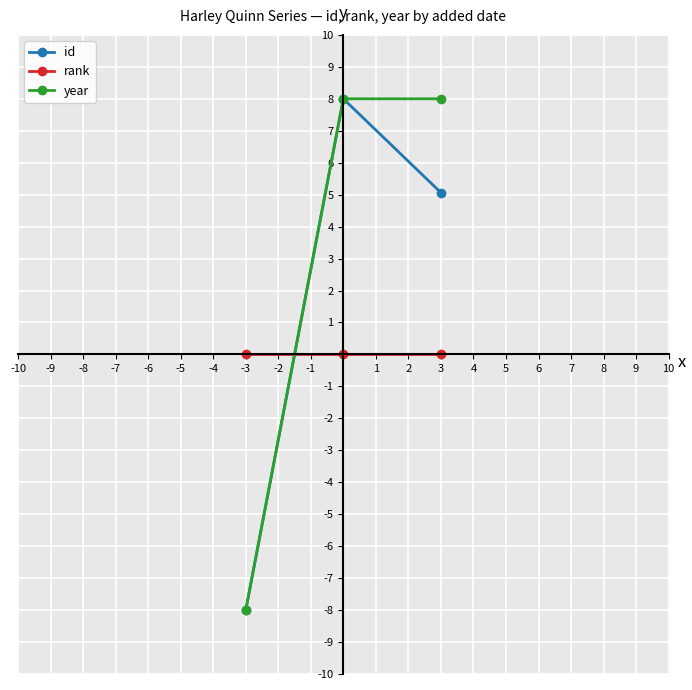

What is the value of the id point at the 1st from the left?

-8.0